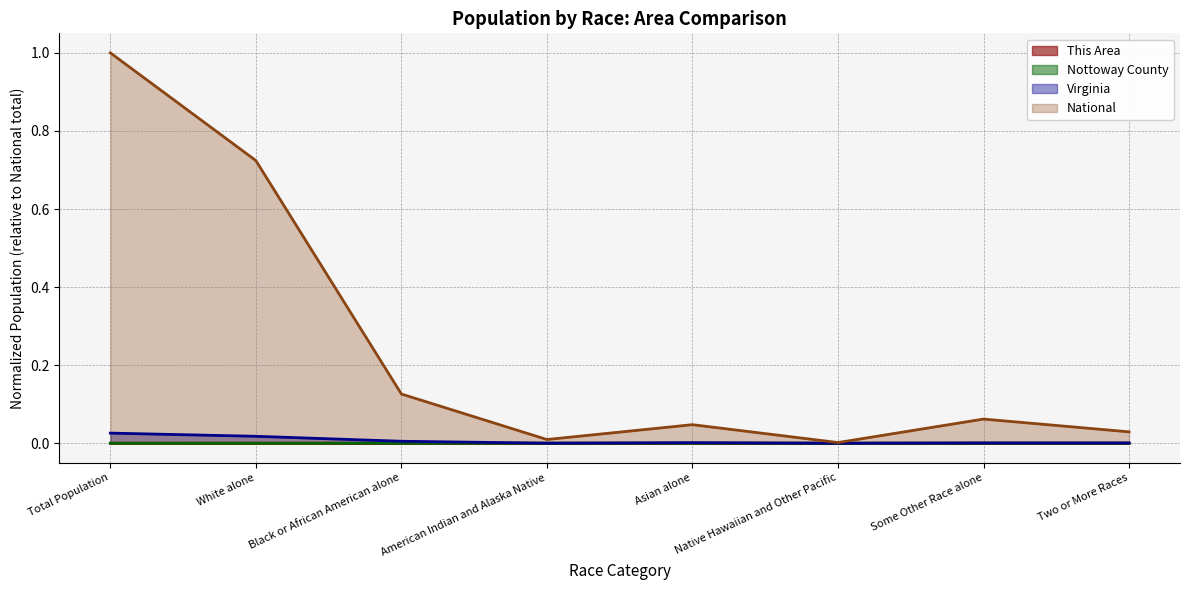

Reading left to right, extract all data points from this chart.

This Area: 0.0	0.0	0.0	0.0	0.0	0.0	0.0	0.0
Nottoway County: 0.0	0.0	0.0	0.0	0.0	0.0	0.0	0.0
Virginia: 0.0	0.0	0.0	0.0	0.0	0.0	0.0	0.0
National: 1.0	0.7	0.1	0.0	0.0	0.0	0.1	0.0